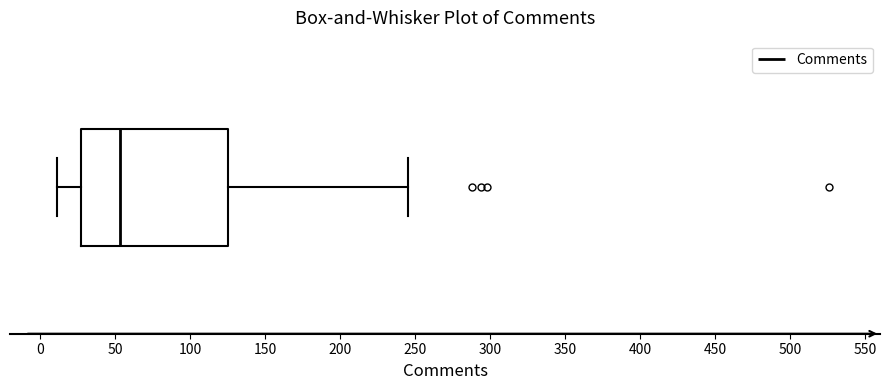

Read this box plot against the x-axis: the position of the median line, the range covered by the box, and the ends of both whiskers. The values are not printed on the chart, so give them approximately, as read against the axis.

median 55, box 25 to 125, whiskers 10 to 245